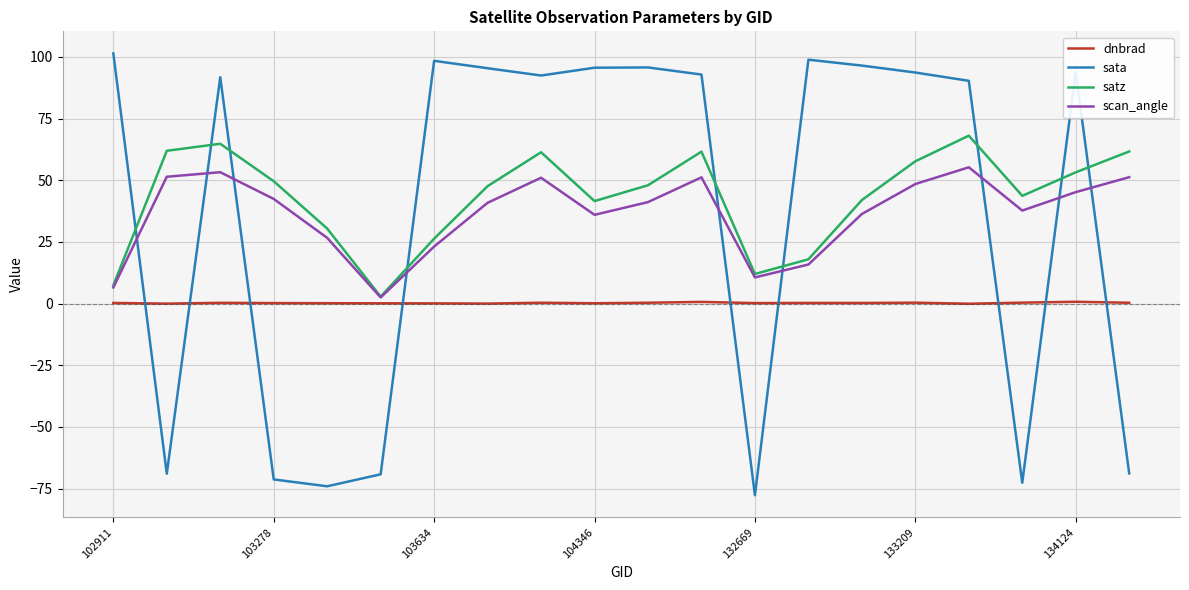

After their last crossing, which series has the higher values: sata or dnbrad?

dnbrad